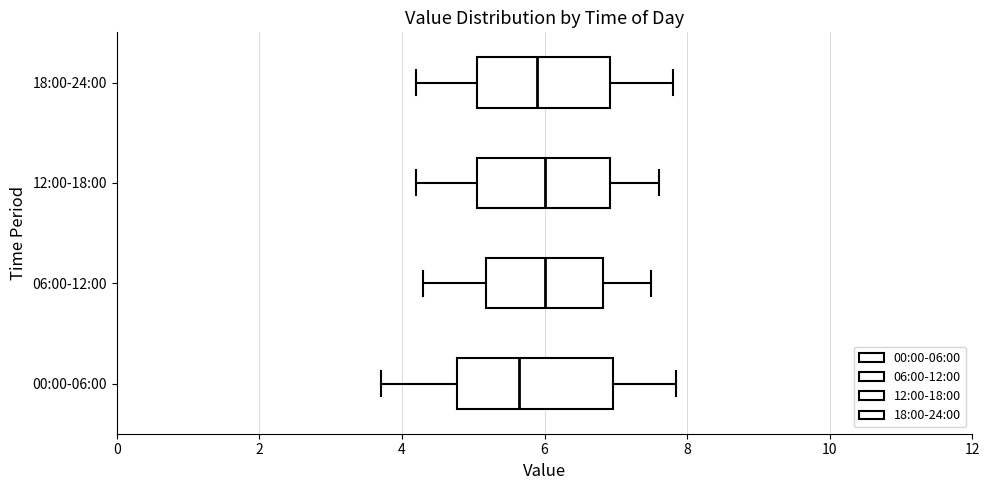

Reading bottom to top, read every box against the x-axis: the position of its median line, the range the box covers, and the ends of its whiskers. The values are not printed on the chart, so give them approximately, as read against the axis.

00:00-06:00: median 5.6, box 4.8 to 7.0, whiskers 3.8 to 7.8
06:00-12:00: median 6.0, box 5.2 to 6.8, whiskers 4.4 to 7.6
12:00-18:00: median 6.0, box 5.0 to 7.0, whiskers 4.2 to 7.6
18:00-24:00: median 6.0, box 5.0 to 7.0, whiskers 4.2 to 7.8